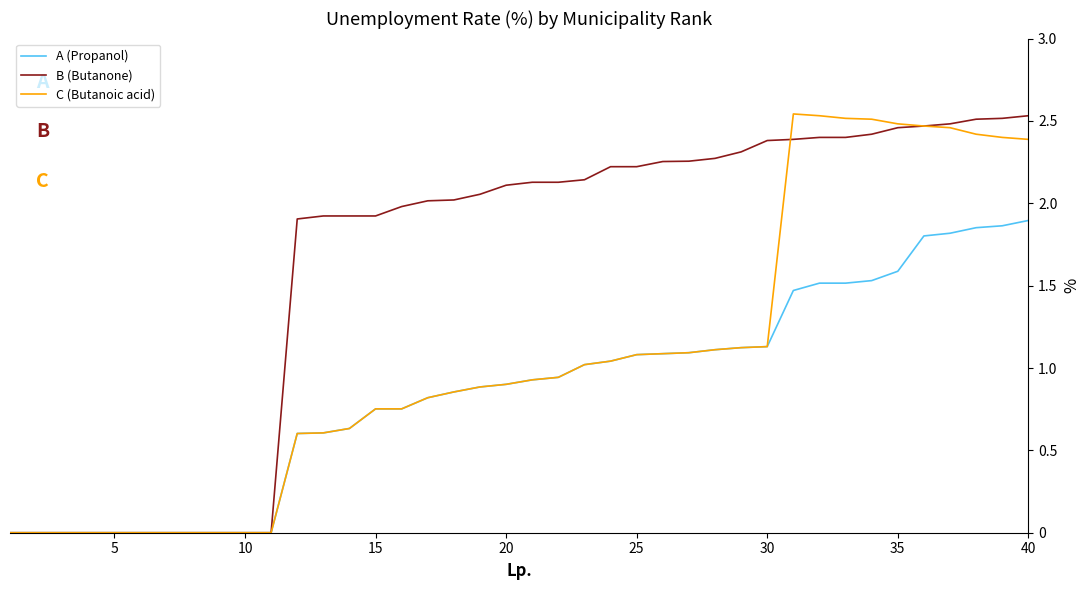

Does the chart have visible grid lines?

No